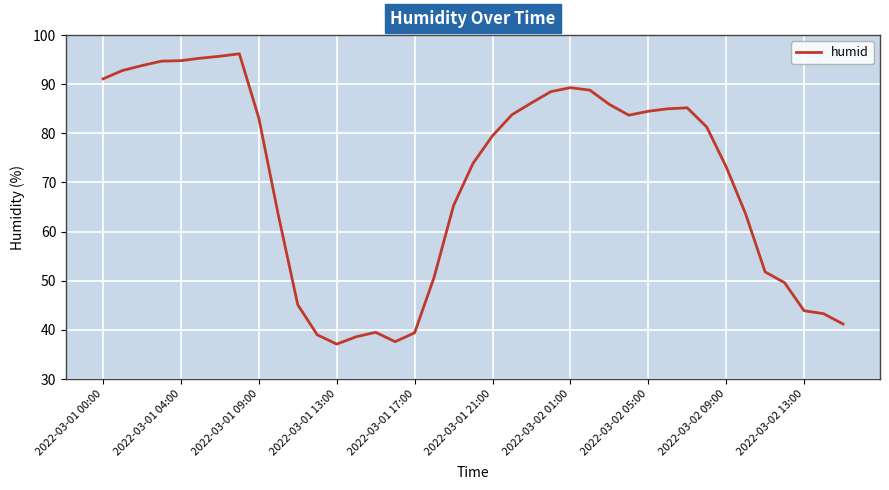

What is the minimum value shown in the chart?

37.1